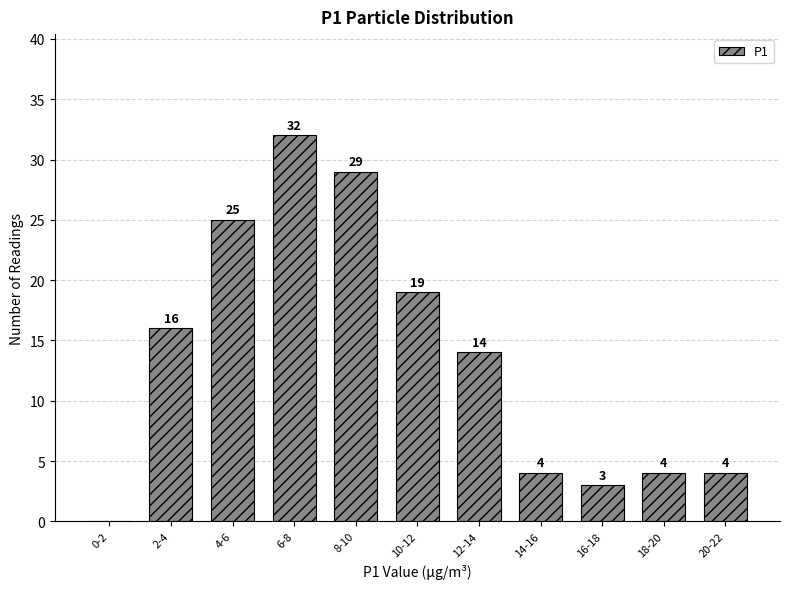

Reading left to right, transcribe all the data shown in this chart.

0-2=0	2-4=16	4-6=25	6-8=32	8-10=29	10-12=19	12-14=14	14-16=4	16-18=3	18-20=4	20-22=4